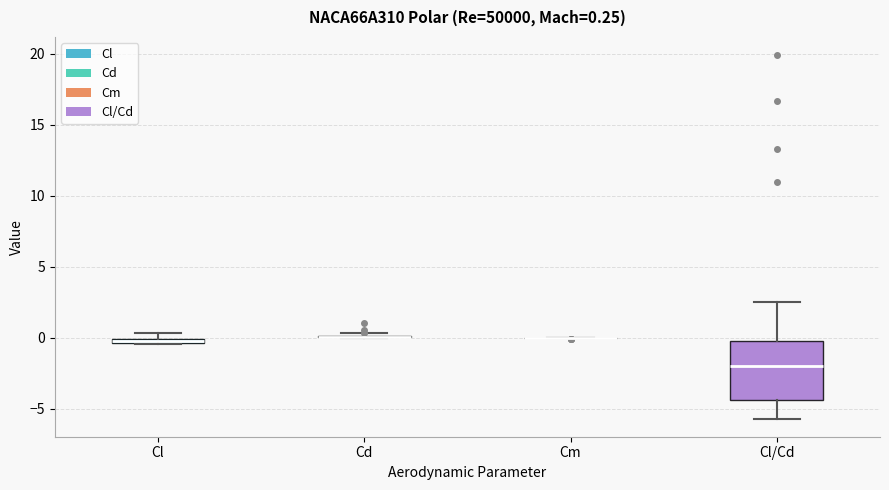

Which box is the tallest, from its lower edge to its upper edge?

Cl/Cd